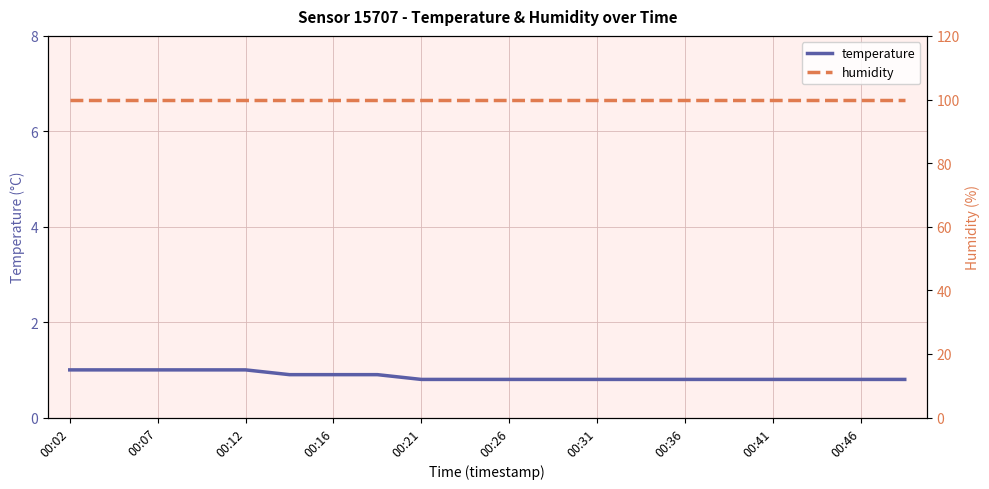

Reading right to left, what are all the values shown in this chart?

temperature: 0.8	0.8	0.8	0.8	0.8	0.8	0.8	0.8	0.8	0.8	0.8	0.8	0.9	0.9	0.9	1.0	1.0	1.0	1.0	1.0
humidity: 99.9	99.9	99.9	99.9	99.9	99.9	99.9	99.9	99.9	99.9	99.9	99.9	99.9	99.9	99.9	99.9	99.9	99.9	99.9	99.9